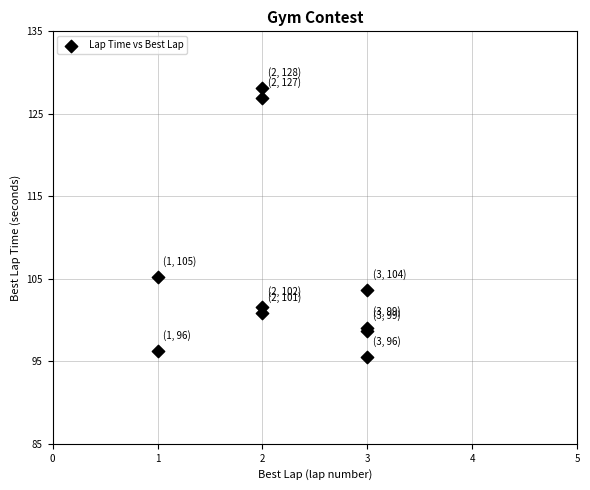

What Y value in the scatter plot is closest to 111?

105.2